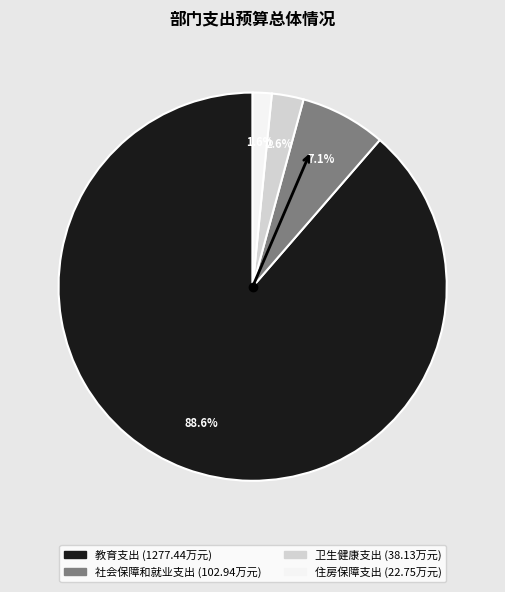

What portion of the pie excludes 卫生健康支出?

97.4%